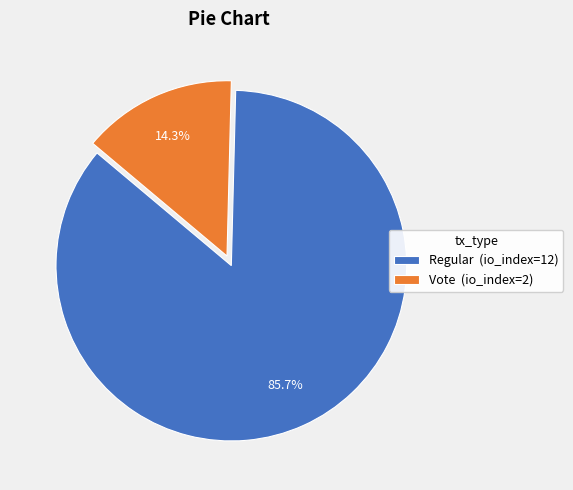

To the nearest percent, what is the difference between the largest and smallest slice percentages?

71%